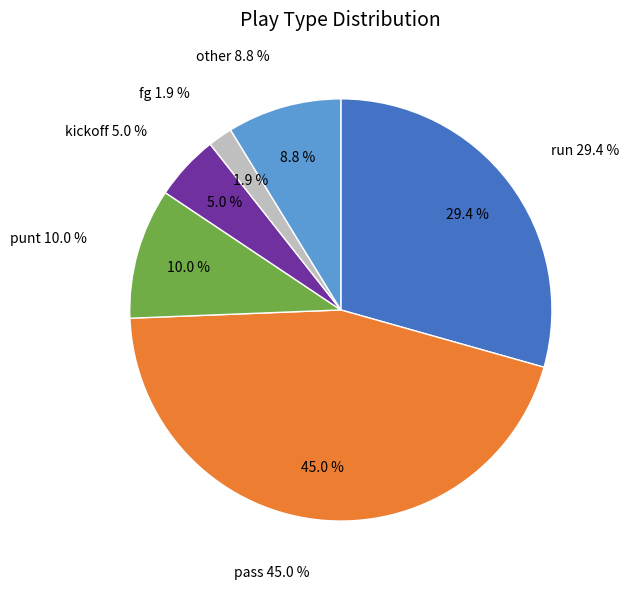

The run slice represents 44% of the pie. True or false?

False